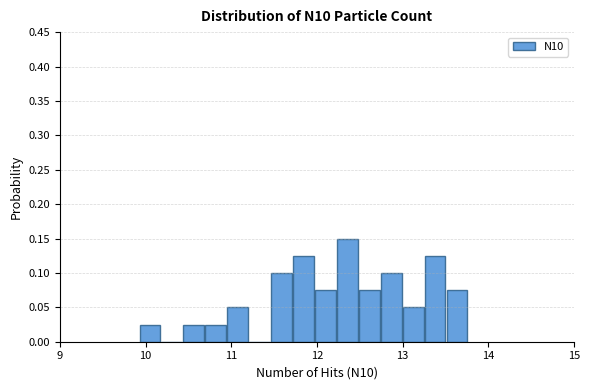

Read against the x-axis, roughly where is the centre of the tallest bar?

12.4